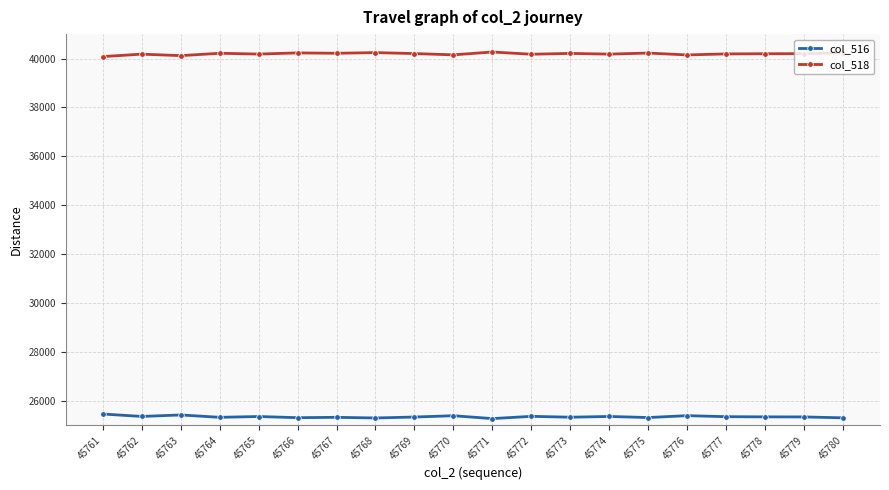

What is the difference between the maximum and minimum values in the col_518 series?

187